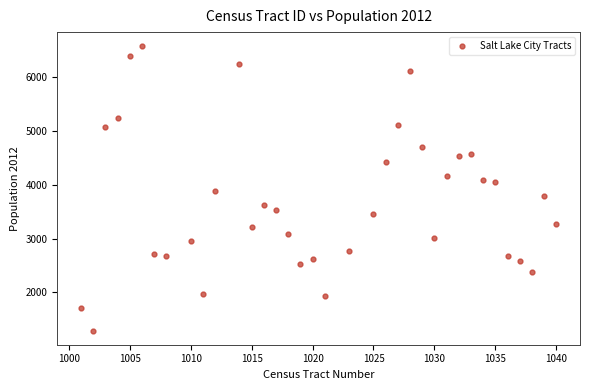

What is the range of X values (max minus min)?

39